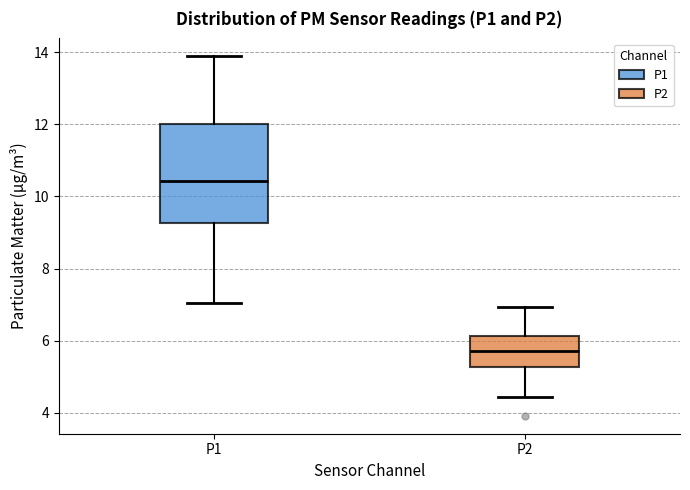

Reading left to right, transcribe this box plot: for each box, give where its median line is, the range the box spans, and where its two whiskers end, as read against the y-axis. The values are not printed on the chart, so give them approximately, as read against the axis.

P1: median 10.4, box 9.2 to 12.0, whiskers 7.0 to 13.8
P2: median 5.8, box 5.2 to 6.2, whiskers 4.4 to 7.0